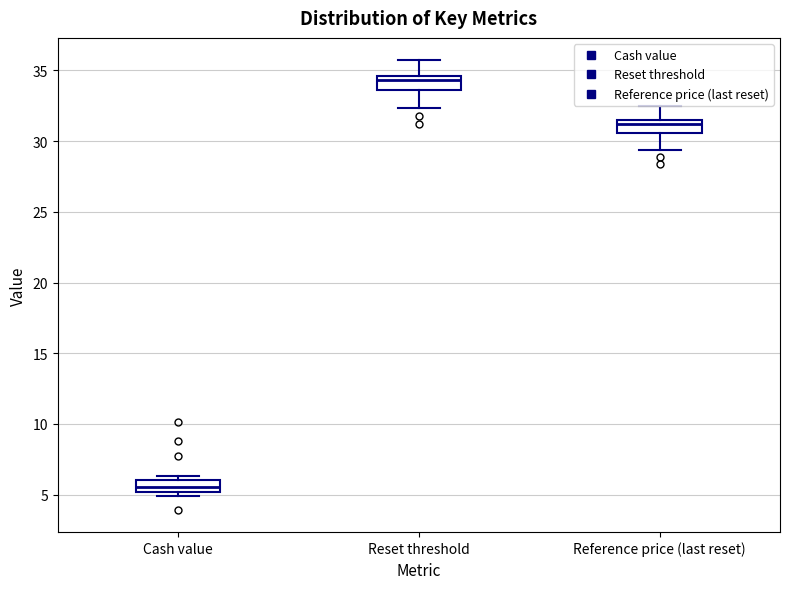

Reading left to right, read every box against the y-axis: the position of its median line, the range the box covers, and the ends of its whiskers. The values are not printed on the chart, so give them approximately, as read against the axis.

Cash value: median 5.5, box 5.0 to 6.0, whiskers 5.0 (just below the box's lower edge) to 6.5
Reset threshold: median 34.5 (just below the box's upper edge), box 33.5 to 34.5, whiskers 32.5 to 35.5
Reference price (last reset): median 31.0, box 30.5 to 31.5, whiskers 29.5 to 32.5